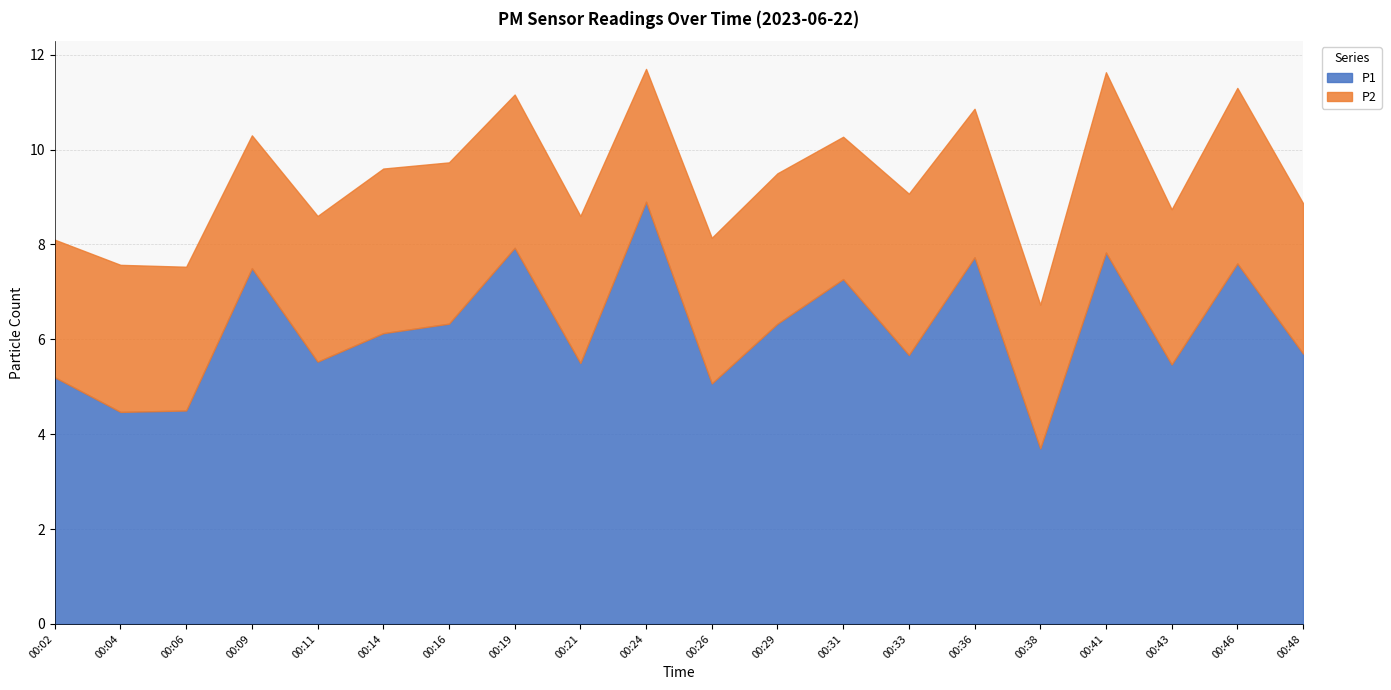

How many values in the P1 series exceed 6?

10